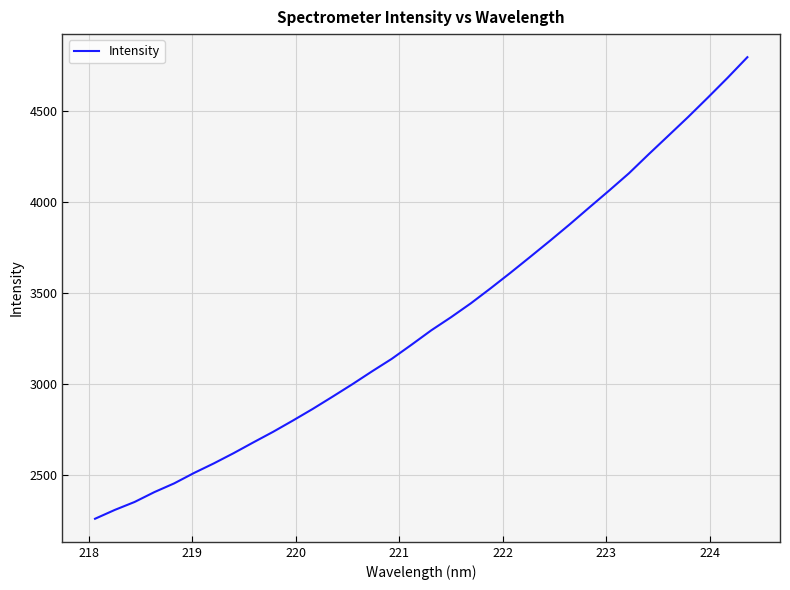

What is the difference between the maximum and minimum values?

2535.0